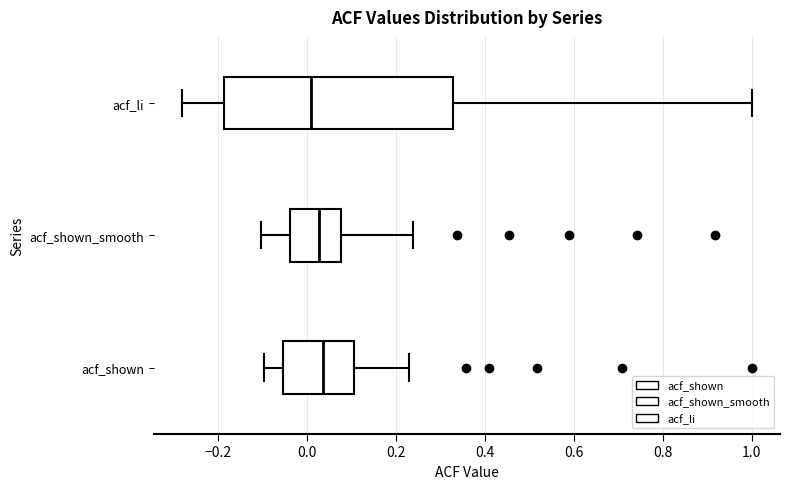

Reading bottom to top, read every box against the x-axis: the position of its median line, the range the box covers, and the ends of its whiskers. The values are not printed on the chart, so give them approximately, as read against the axis.

acf_shown: median 0.04, box -0.06 to 0.10, whiskers -0.10 to 0.24
acf_shown_smooth: median 0.02, box -0.04 to 0.08, whiskers -0.10 to 0.24
acf_li: median 0.00, box -0.18 to 0.32, whiskers -0.28 to 1.00